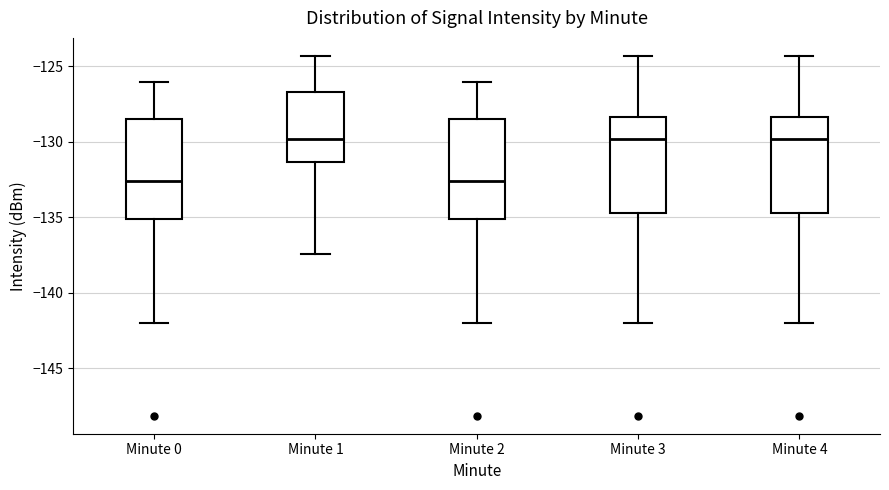

Reading left to right, read every box against the y-axis: the position of its median line, the range the box covers, and the ends of its whiskers. The values are not printed on the chart, so give them approximately, as read against the axis.

Minute 0: median -132.5, box -135.0 to -128.5, whiskers -142.0 to -126.0
Minute 1: median -130.0, box -131.5 to -126.5, whiskers -137.5 to -124.5
Minute 2: median -132.5, box -135.0 to -128.5, whiskers -142.0 to -126.0
Minute 3: median -130.0, box -134.5 to -128.5, whiskers -142.0 to -124.5
Minute 4: median -130.0, box -134.5 to -128.5, whiskers -142.0 to -124.5